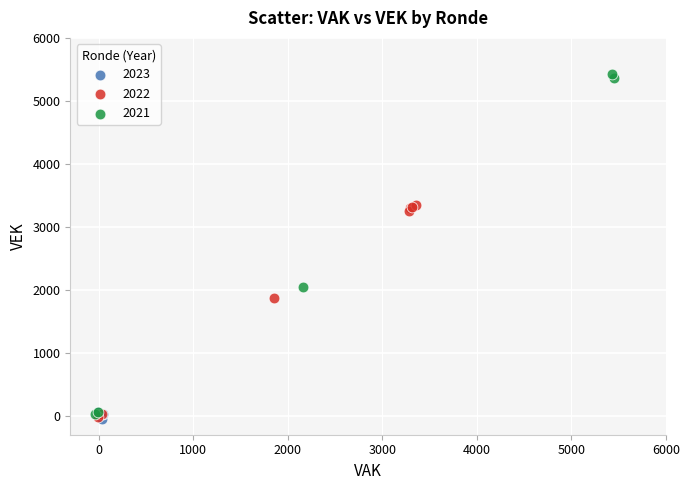

Which series contains the highest Y value?

2021